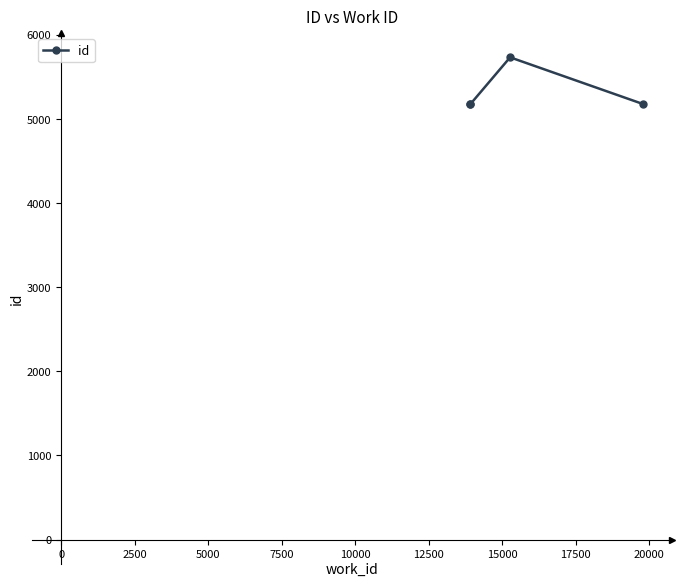

What is the smallest value displayed?

5175